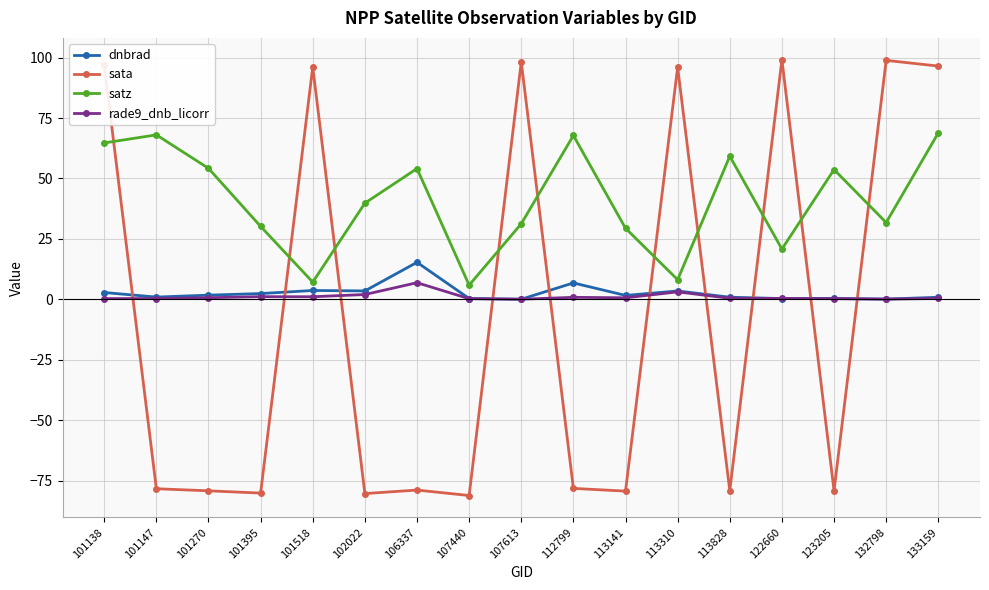

What is the maximum value shown in the chart?

99.2